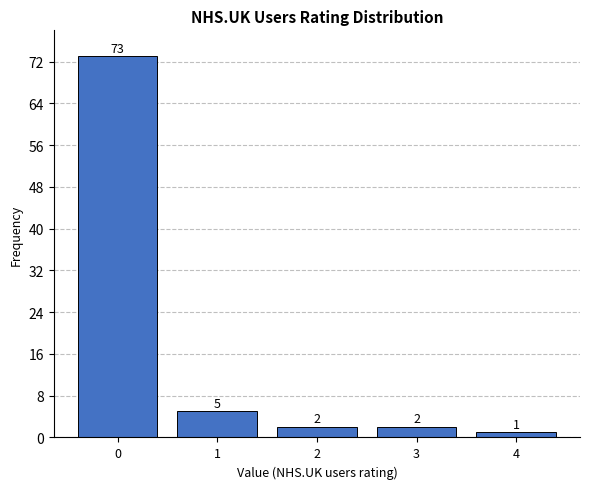

Reading left to right, list all the values displayed in this chart.

73	5	2	2	1